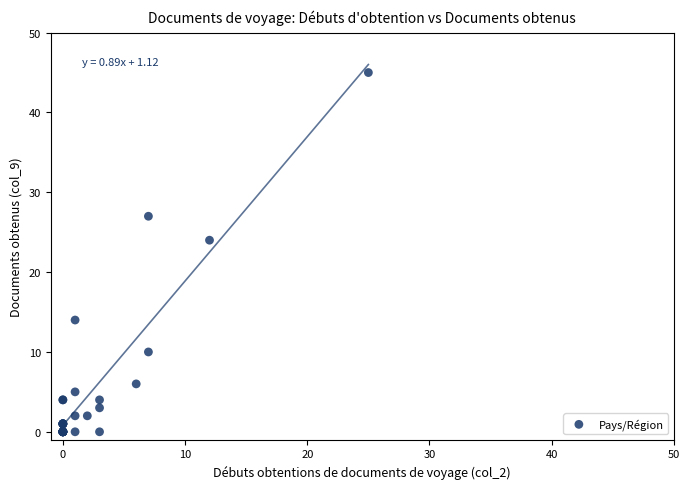

What Y value in the scatter plot is closest to 22?

24